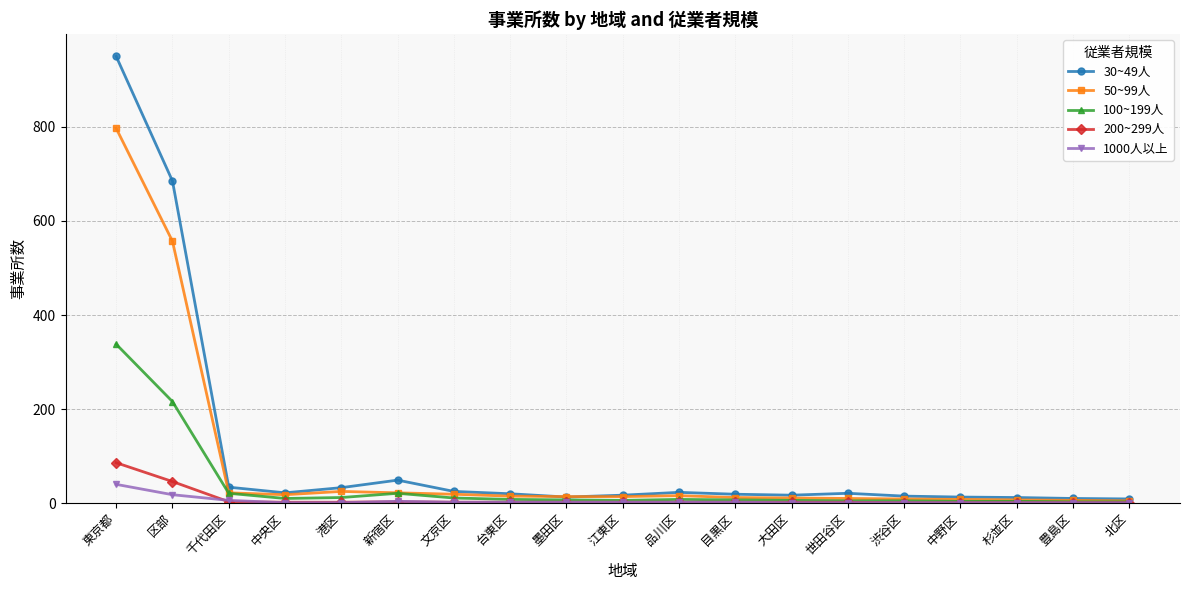

Rank the series by their maximum value, from highest to lowest.

30~49人, 50~99人, 100~199人, 200~299人, 1000人以上